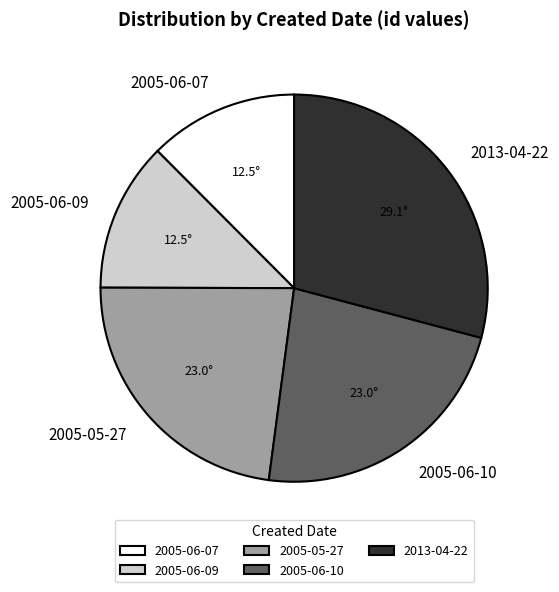

How many slices are in this pie chart?

5